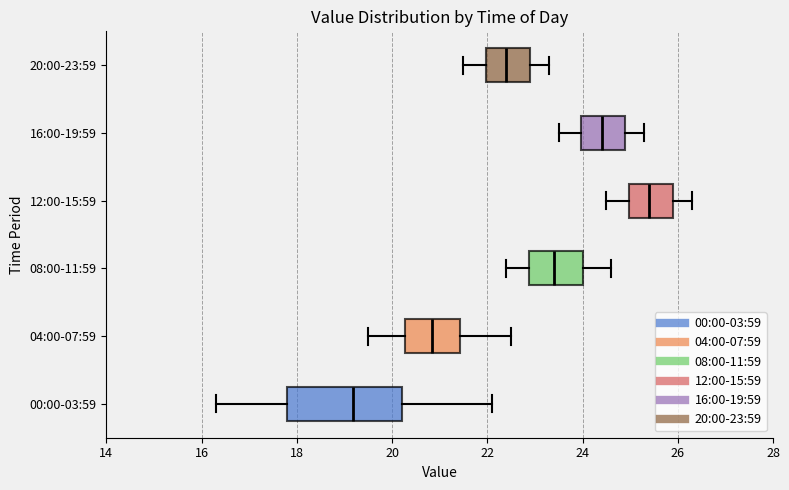

Which box is the widest, from its left edge to its right edge?

00:00-03:59